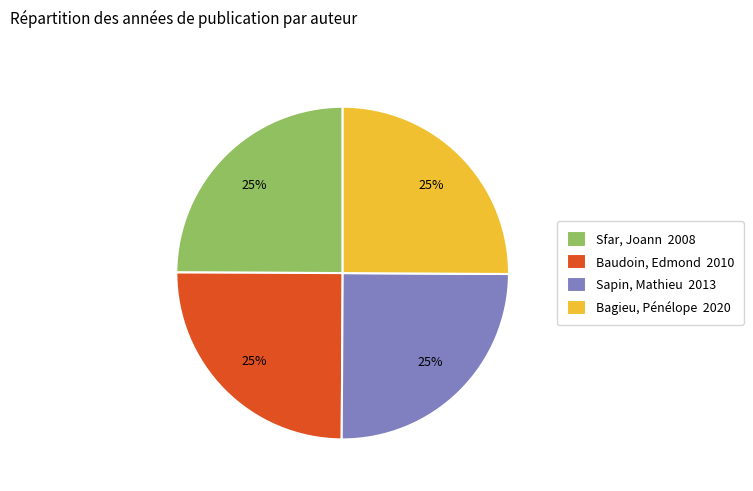

Does Sfar, Joann 2008 represent more than half of the total?

No